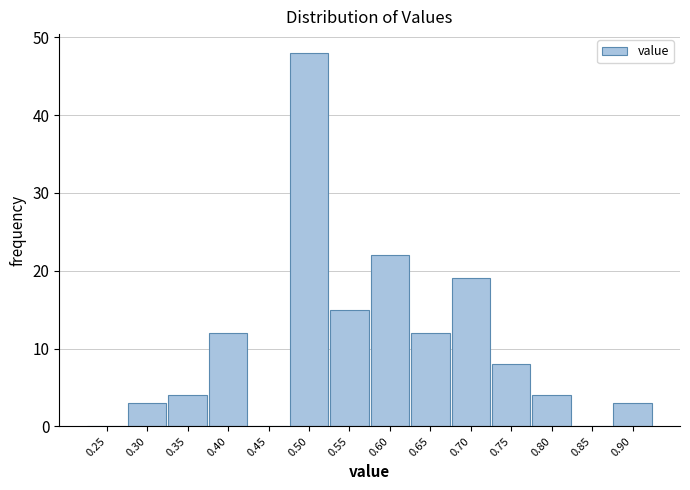

Reading left to right, extract all data points from this chart.

0.25=0	0.30=3	0.35=4	0.40=12	0.45=0	0.50=48	0.55=15	0.60=22	0.65=12	0.70=19	0.75=8	0.80=4	0.85=0	0.90=3